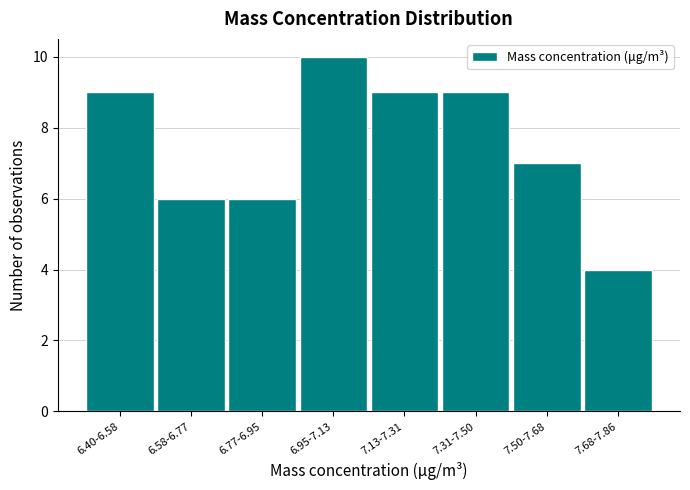

Reading right to left, list all the values displayed in this chart.

7.68-7.86=4	7.50-7.68=7	7.31-7.50=9	7.13-7.31=9	6.95-7.13=10	6.77-6.95=6	6.58-6.77=6	6.40-6.58=9